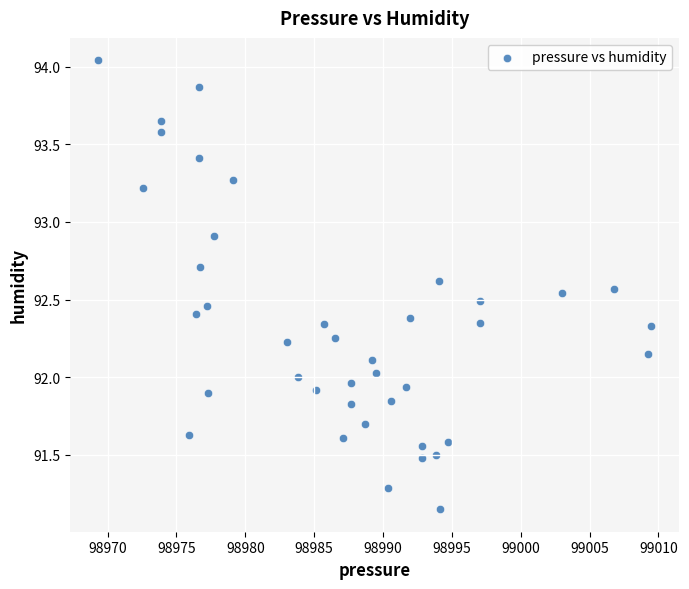

What is the range of Y values (max minus min)?

2.9